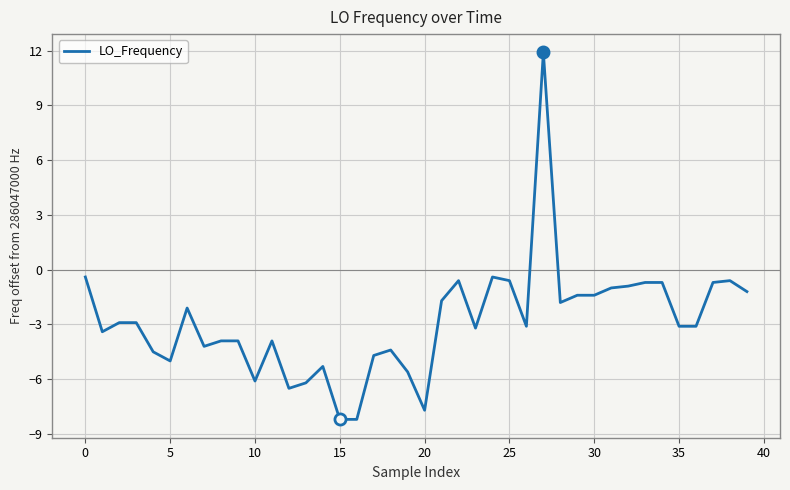

What is the smallest value displayed?

-8.2